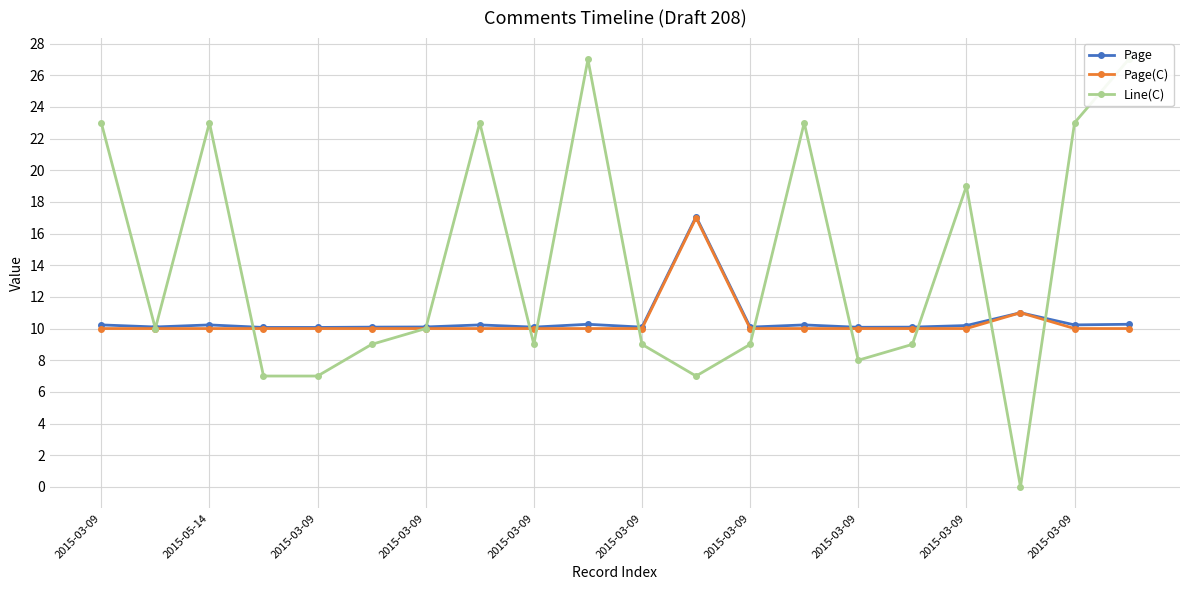

Reading left to right, transcribe all the data shown in this chart.

Page: 10.2	10.1	10.2	10.1	10.1	10.1	10.1	10.2	10.1	10.3	10.1	17.1	10.1	10.2	10.1	10.1	10.2	11.0	10.2	10.3
Page(C): 10.0	10.0	10.0	10.0	10.0	10.0	10.0	10.0	10.0	10.0	10.0	17.0	10.0	10.0	10.0	10.0	10.0	11.0	10.0	10.0
Line(C): 23.0	10.0	23.0	7.0	7.0	9.0	10.0	23.0	9.0	27.0	9.0	7.0	9.0	23.0	8.0	9.0	19.0	0.0	23.0	27.0